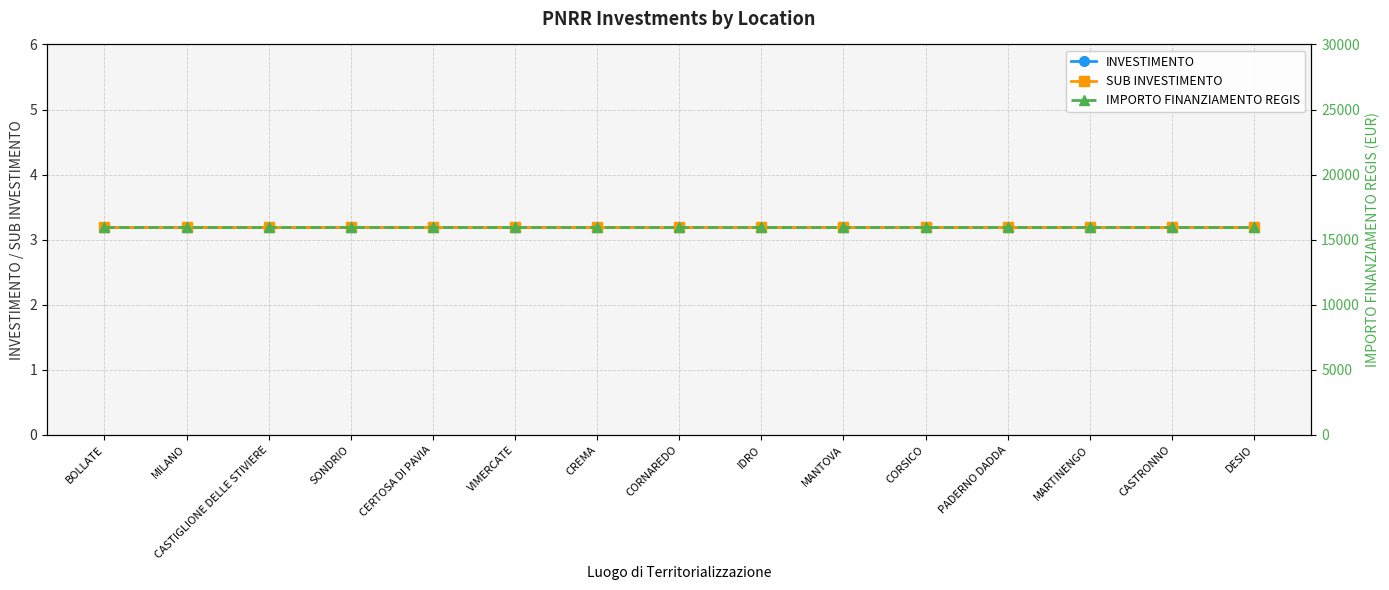

True or false: SUB INVESTIMENTO has more than 2 interior local peaks.

False